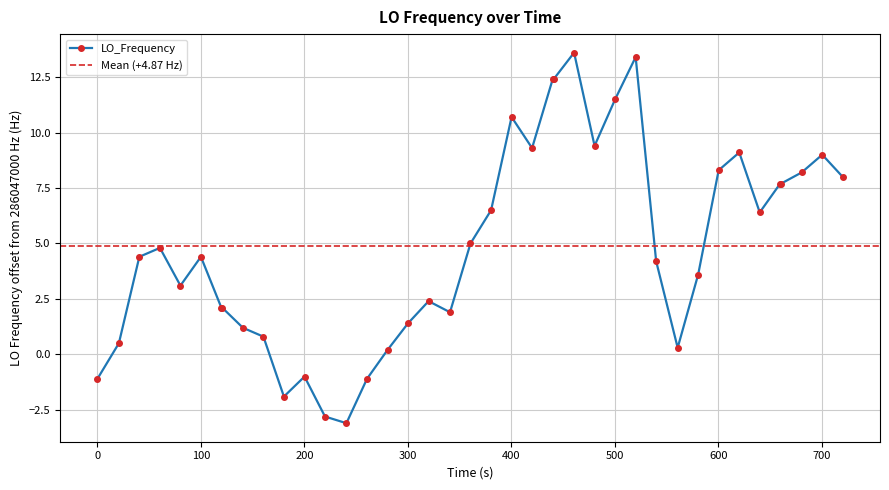

How many values in the LO_Frequency series exceed 4?

22